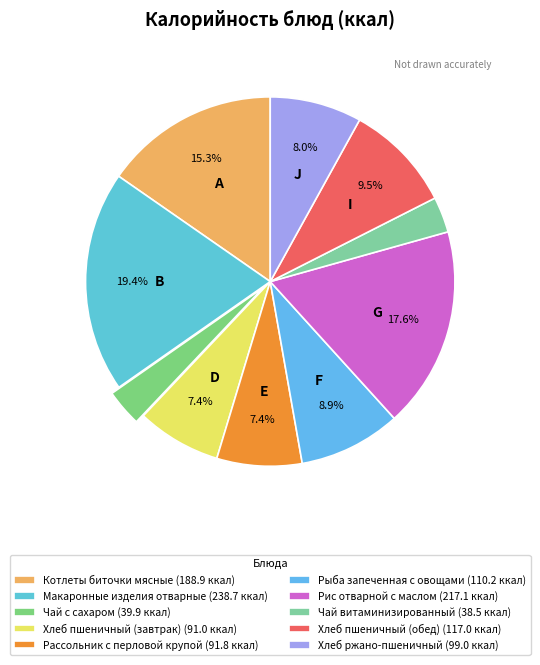

Combined, what portion of the pie is Котлеты биточки мясные and Хлеб пшеничный (обед)?

24.8%